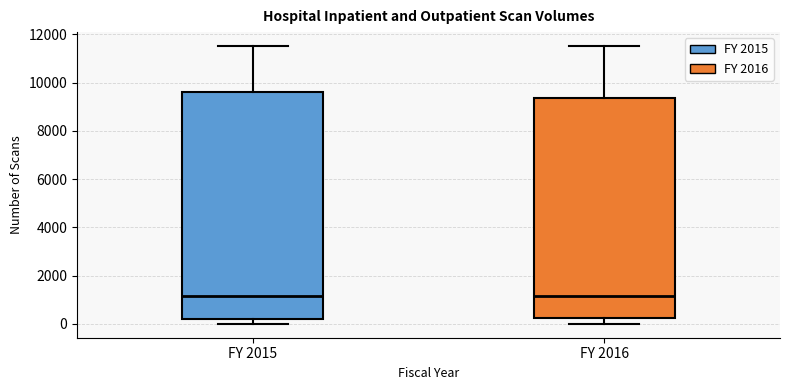

Where does the upper whisker of the box for FY 2015 end on the y-axis? The values are not printed on the chart, so give them approximately, as read against the axis.

11600